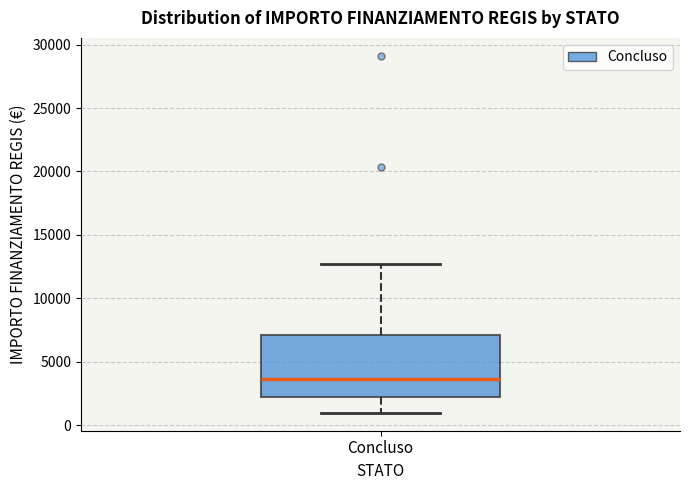

Read this box plot against the y-axis: the position of the median line, the range covered by the box, and the ends of both whiskers. The values are not printed on the chart, so give them approximately, as read against the axis.

median 3500, box 2000 to 7000, whiskers 1000 to 12500